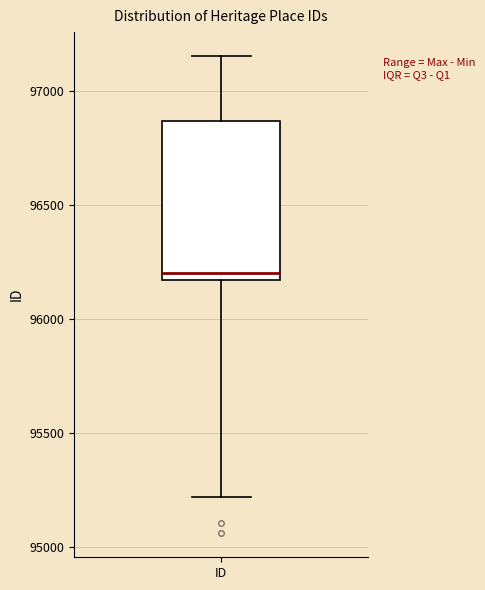

Read this box plot against the y-axis: the position of the median line, the range covered by the box, and the ends of both whiskers. The values are not printed on the chart, so give them approximately, as read against the axis.

median 96200, box 96150 to 96850, whiskers 95200 to 97150